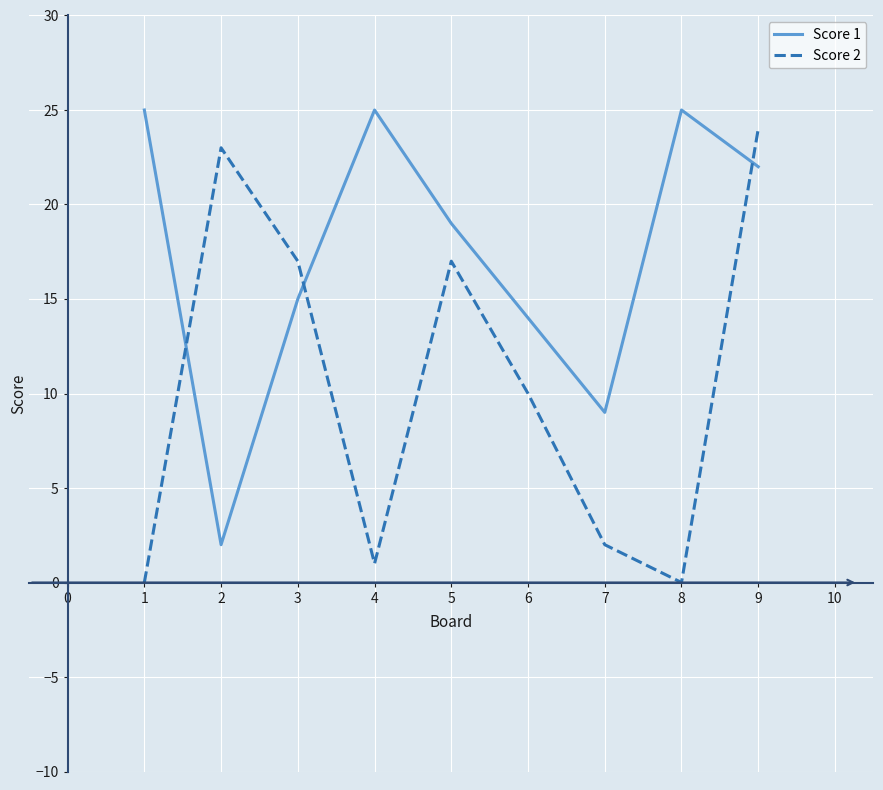

True or false: Score 2 has a value of 1 at 4.

True